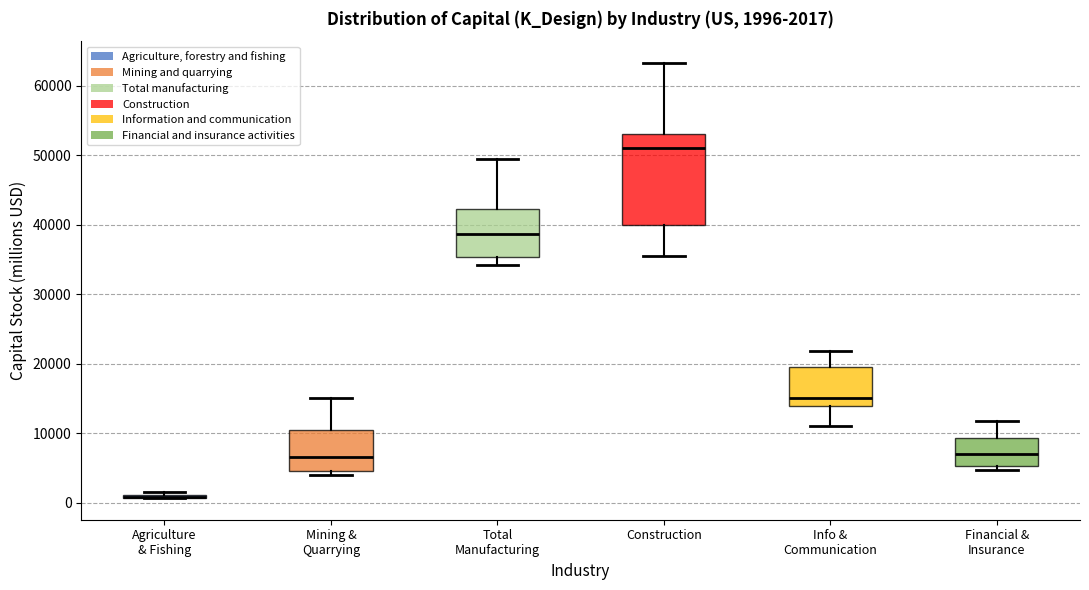

Comparing the boxes themselves (not the whiskers), which one is the tallest?

Construction